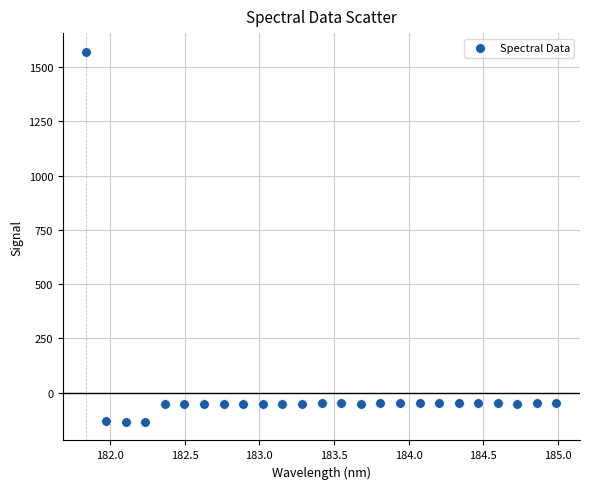

What is the range of X values (max minus min)?

3.1